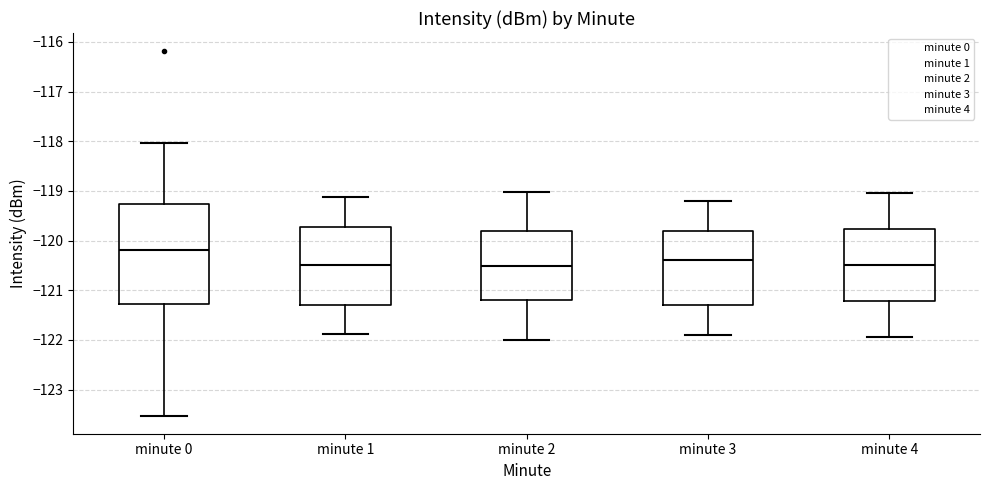

Which box has the highest median line?

minute 0